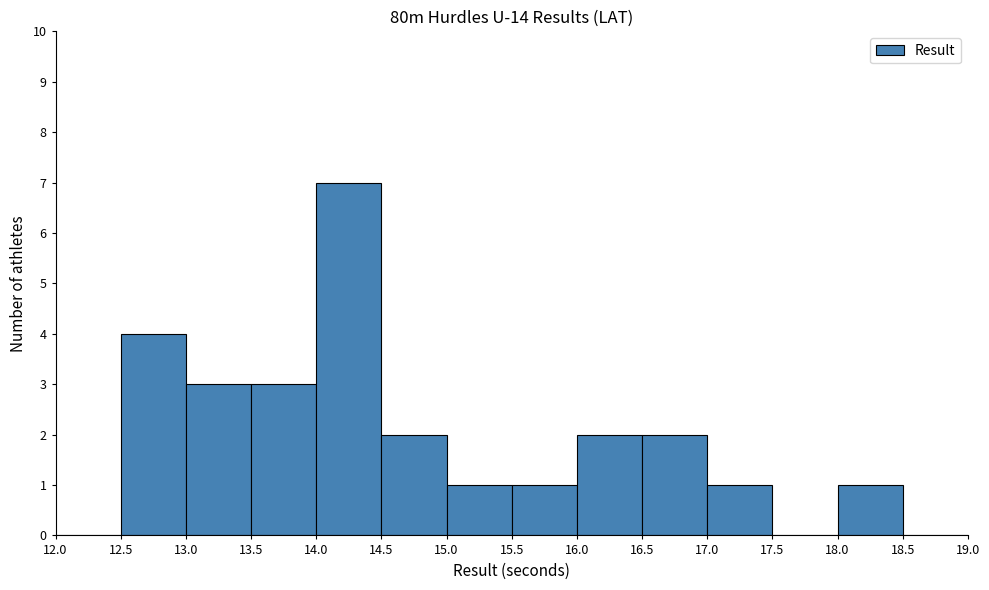

How tall is the bar that spans 15.5 to 16.0 on the x-axis? The values are not printed on the chart, so give them approximately, as read against the axis.

1